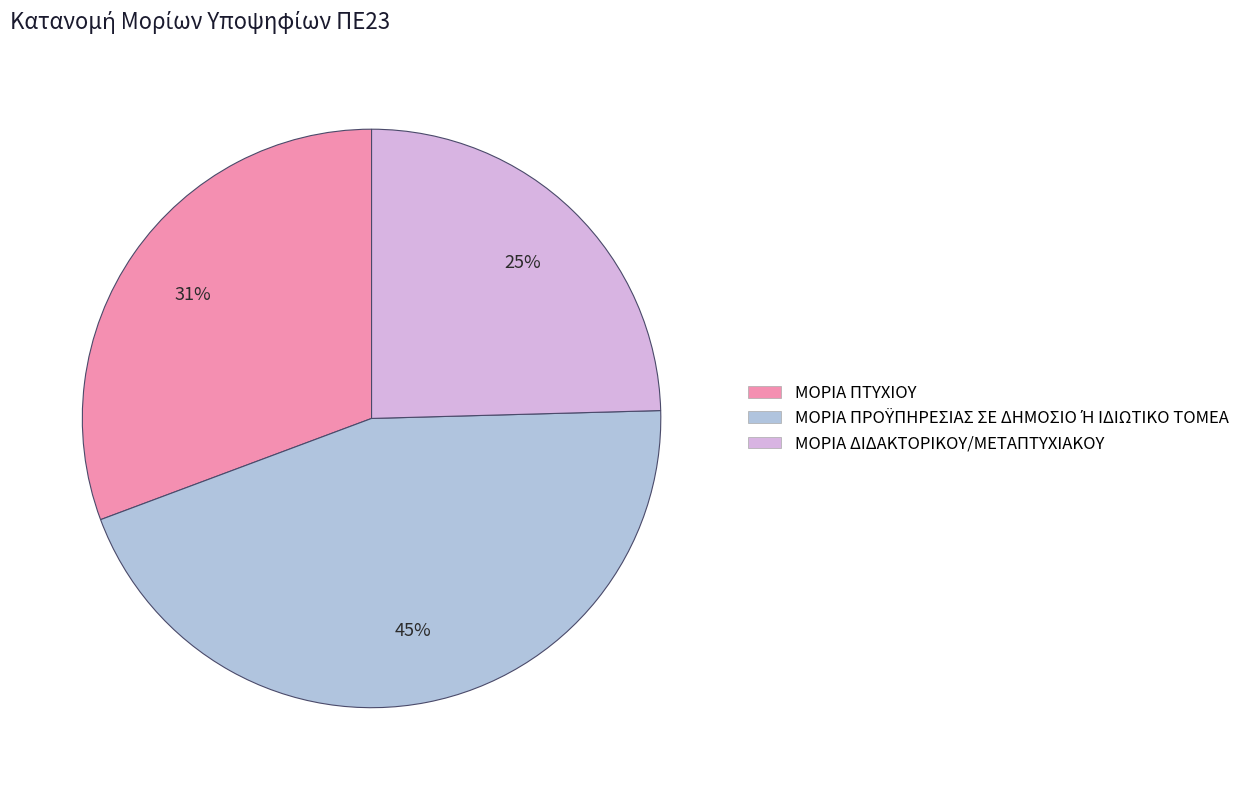

Count the number of slices in the pie.

3